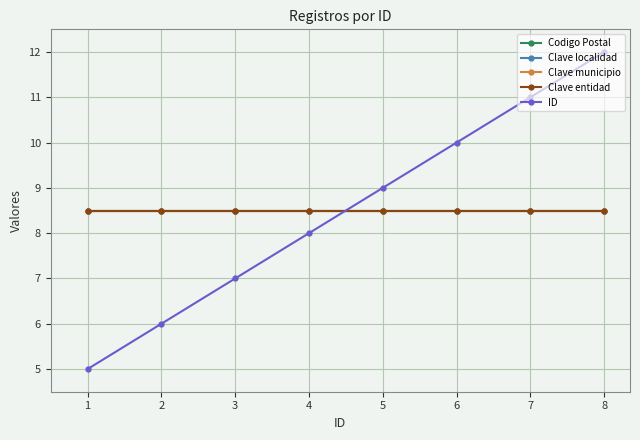

Reading left to right, extract all data points from this chart.

Codigo Postal: 8.5	8.5	8.5	8.5	8.5	8.5	8.5	8.5
Clave localidad: 8.5	8.5	8.5	8.5	8.5	8.5	8.5	8.5
Clave municipio: 8.5	8.5	8.5	8.5	8.5	8.5	8.5	8.5
Clave entidad: 8.5	8.5	8.5	8.5	8.5	8.5	8.5	8.5
ID: 5.0	6.0	7.0	8.0	9.0	10.0	11.0	12.0